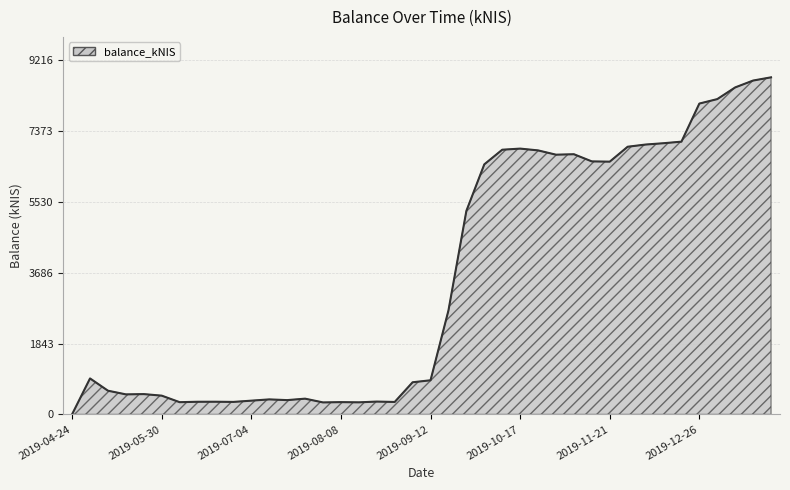

What is the maximum value shown in the chart?

8777.1